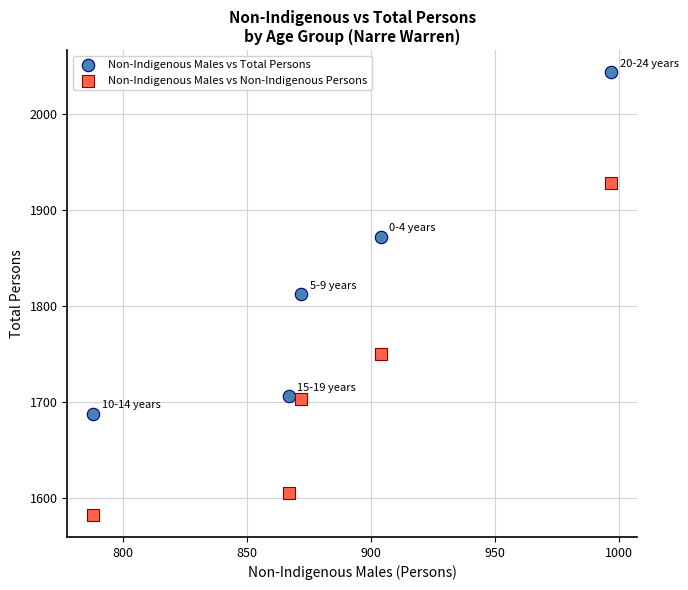

What are all the series names shown in the legend?

Non-Indigenous Males vs Total Persons, Non-Indigenous Males vs Non-Indigenous Persons